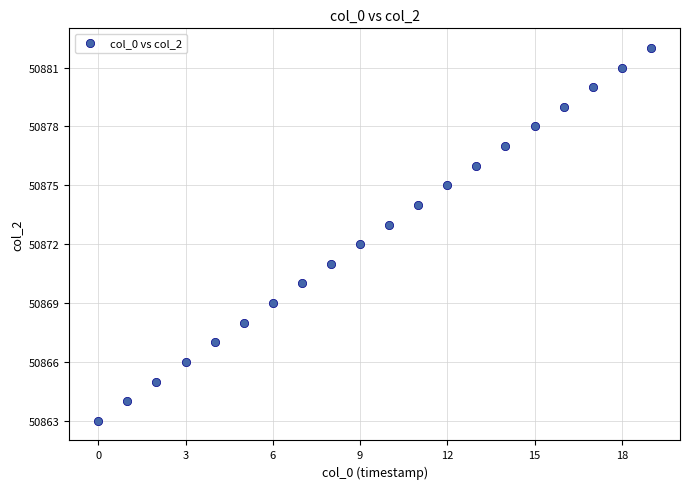

What is the range of Y values (max minus min)?

19